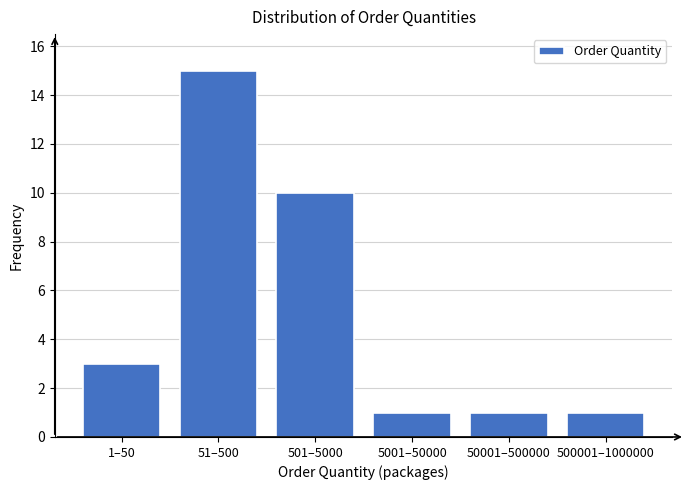

Reading left to right, what are all the values shown in this chart?

1–50=3	51–500=15	501–5000=10	5001–50000=1	50001–500000=1	500001–1000000=1